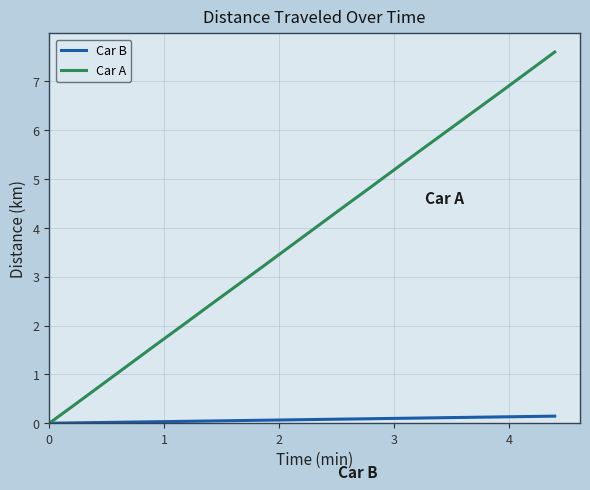

List the series in order of their overall mean, highest first.

Car A, Car B